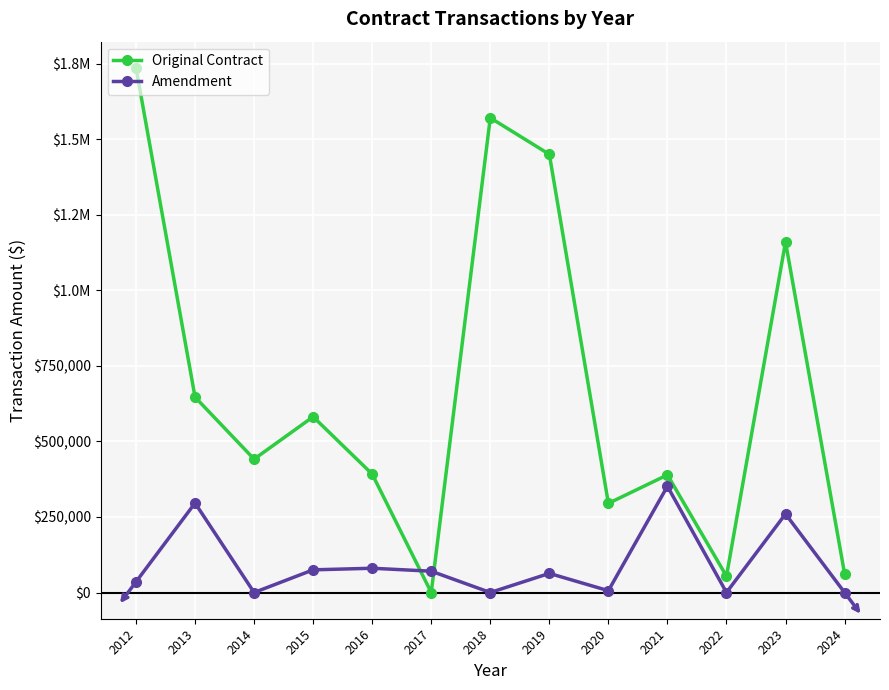

Is this an area chart (filled region under the line)?

No